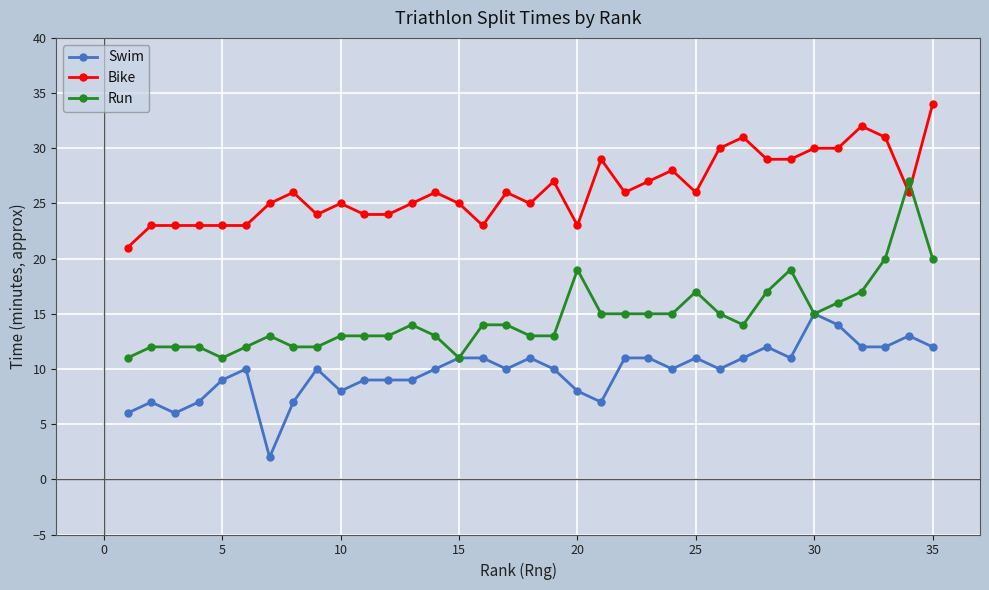

True or false: Bike has more than 1 interior local peaks.

True